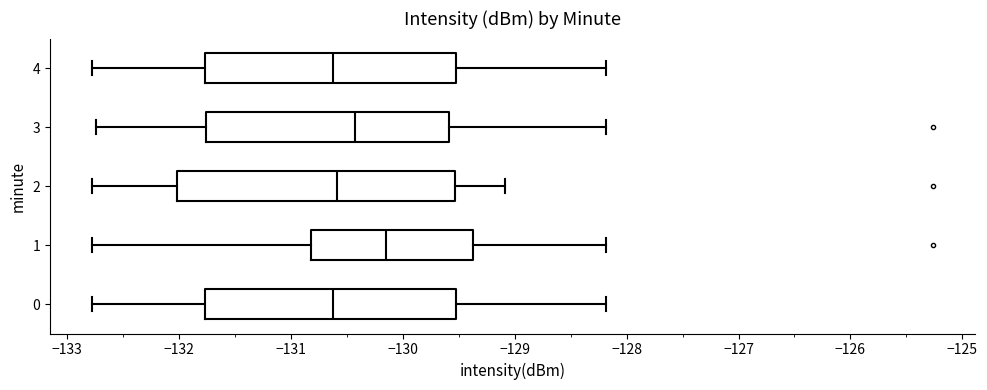

Reading bottom to top, read every box against the x-axis: the position of its median line, the range the box covers, and the ends of its whiskers. The values are not printed on the chart, so give them approximately, as read against the axis.

0: median -130.6, box -131.8 to -129.5, whiskers -132.8 to -128.2
1: median -130.1, box -130.8 to -129.4, whiskers -132.8 to -128.2
2: median -130.6, box -132.0 to -129.5, whiskers -132.8 to -129.1
3: median -130.4, box -131.8 to -129.6, whiskers -132.7 to -128.2
4: median -130.6, box -131.8 to -129.5, whiskers -132.8 to -128.2